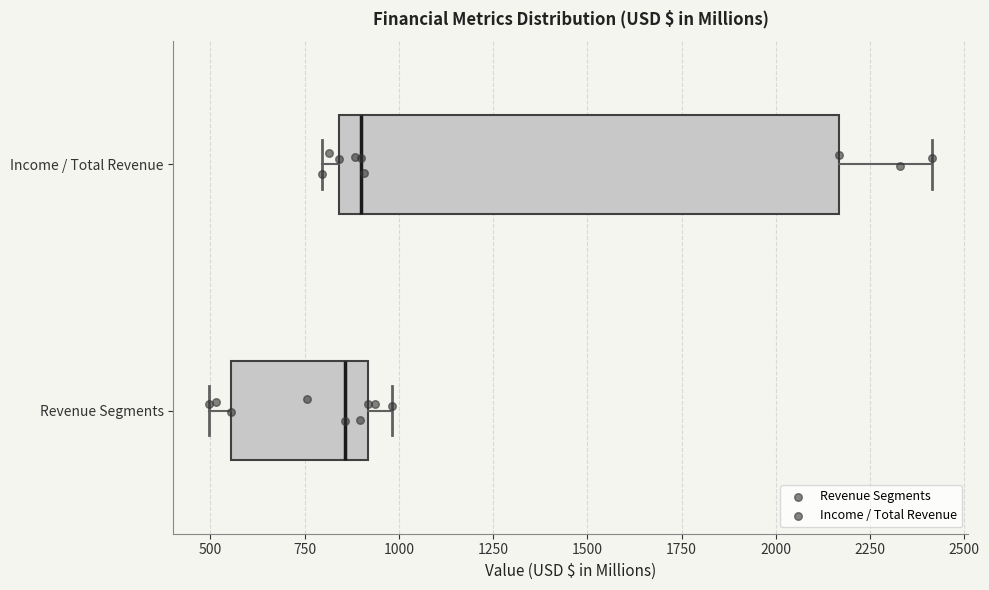

Where does the right whisker of the box for Income / Total Revenue end on the x-axis? The values are not printed on the chart, so give them approximately, as read against the axis.

2400